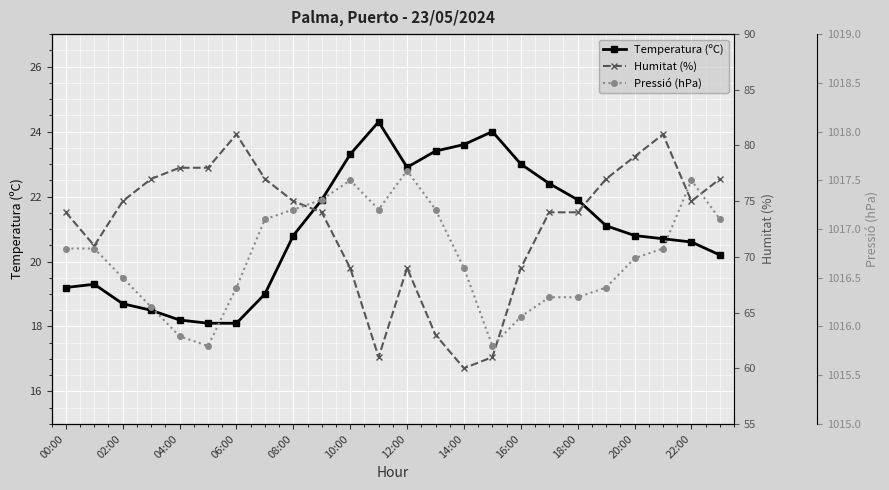

What is the minimum value for Temperatura (ºC)?

18.1